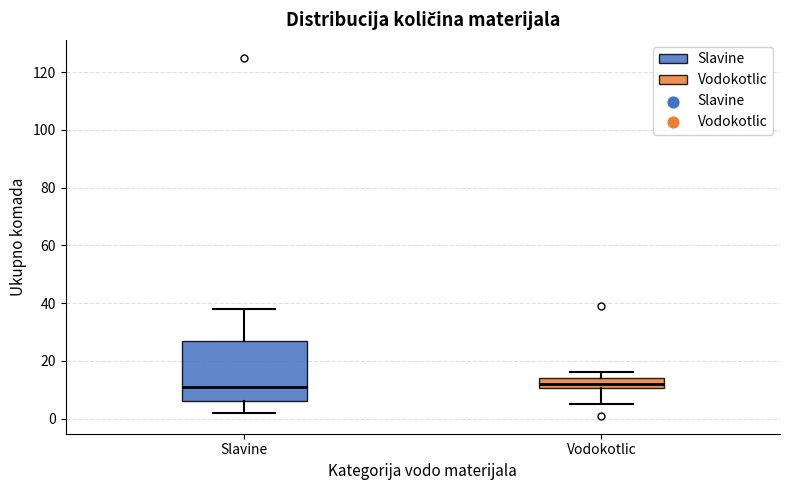

Where does the lower whisker of the box for Vodokotlic end on the y-axis? The values are not printed on the chart, so give them approximately, as read against the axis.

6